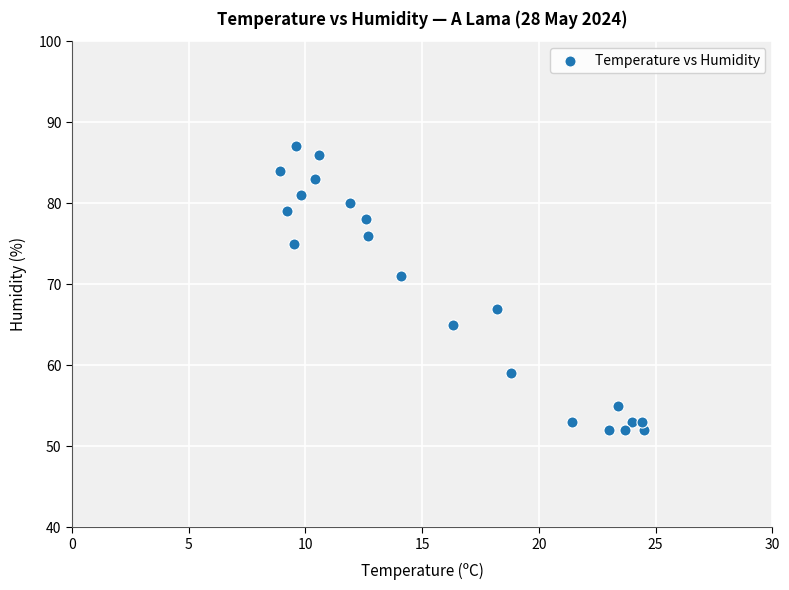

What is the range of Y values (max minus min)?

35